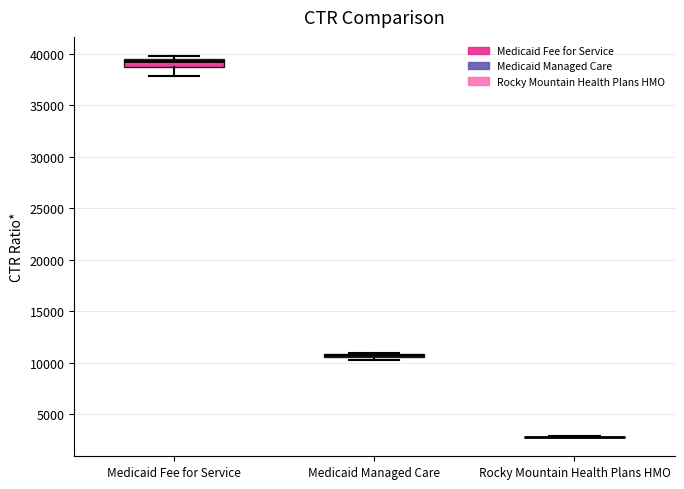

Which box is the tallest, from its lower edge to its upper edge?

Medicaid Fee for Service